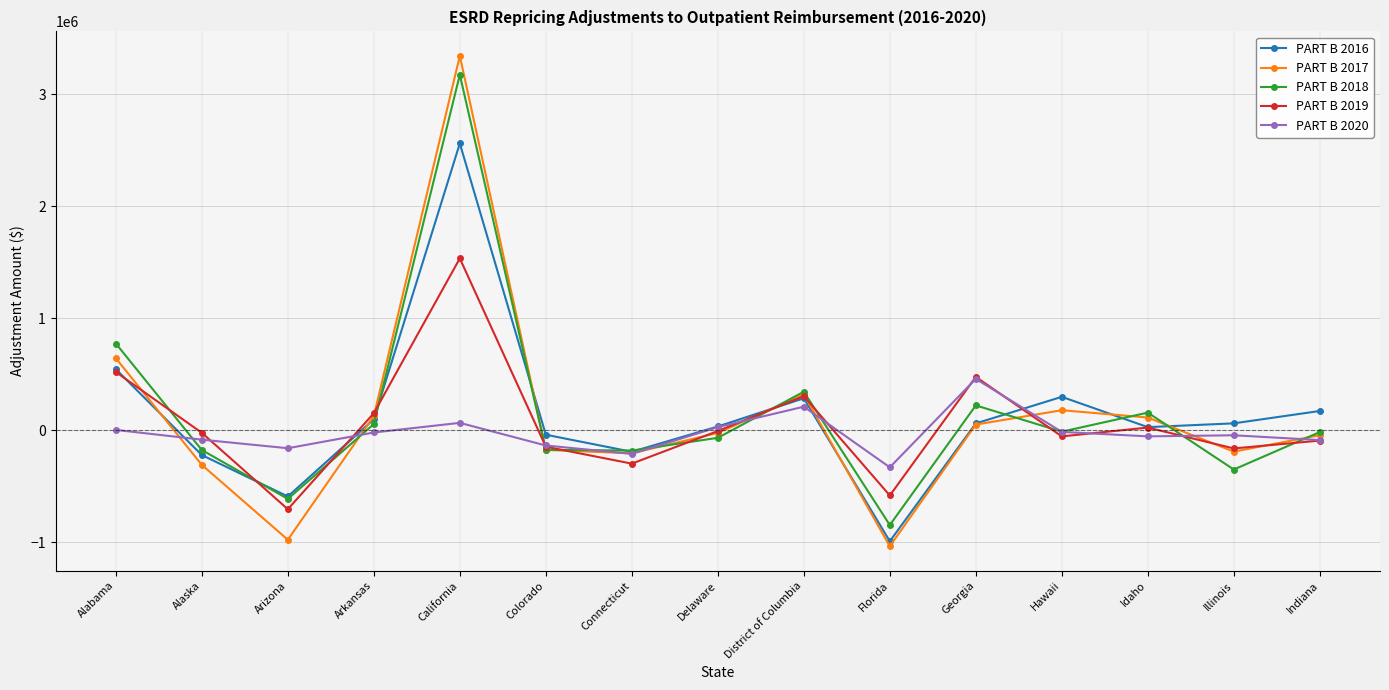

What is the approximate value of PART B 2016 at Alabama?

545156.0